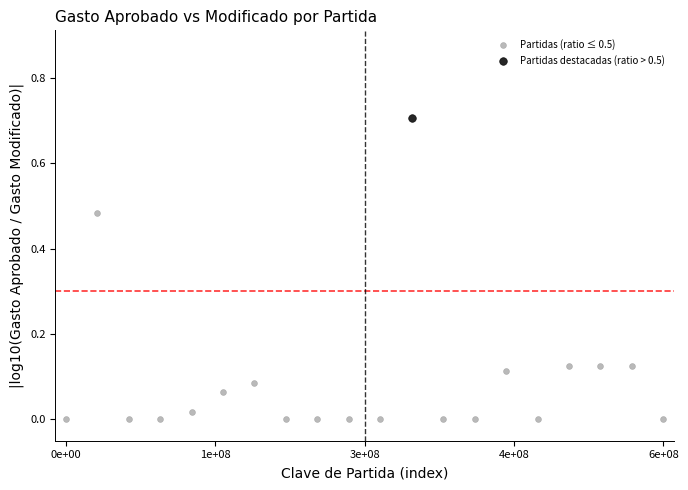

What are all the series names shown in the legend?

Partidas (ratio ≤ 0.5), Partidas destacadas (ratio > 0.5)